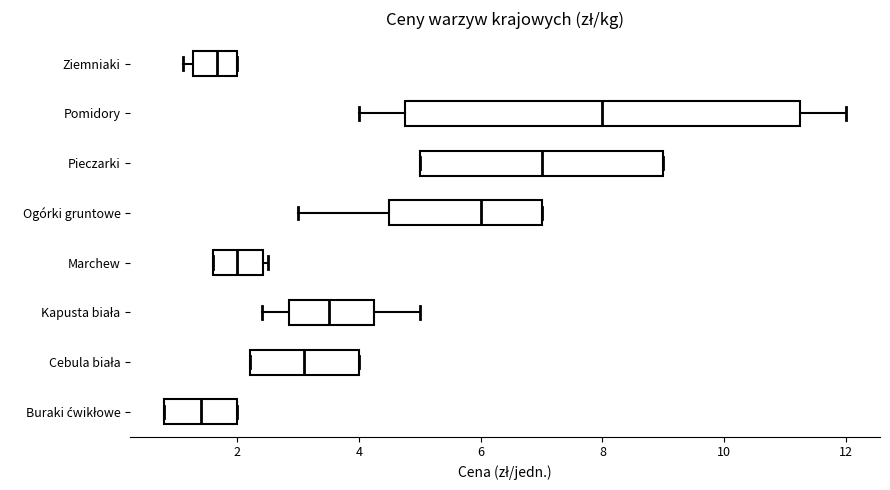

Where is the right edge of the box for Buraki ćwikłowe on the x-axis? The values are not printed on the chart, so give them approximately, as read against the axis.

2.0